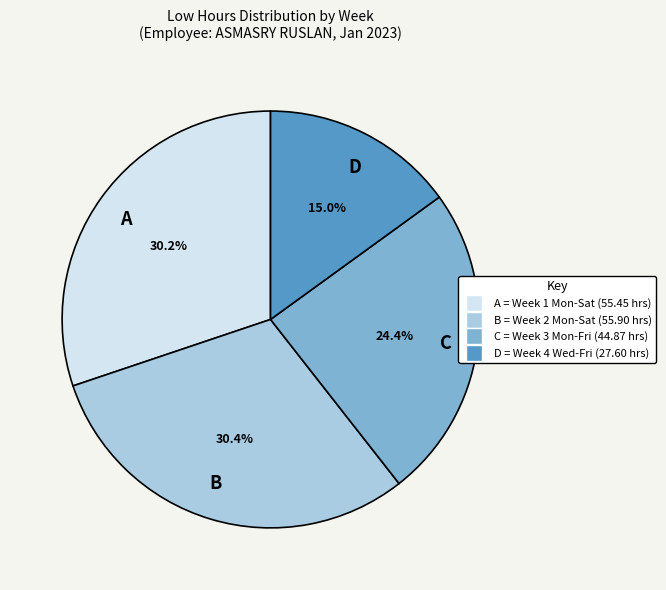

Does B represent more than half of the total?

No